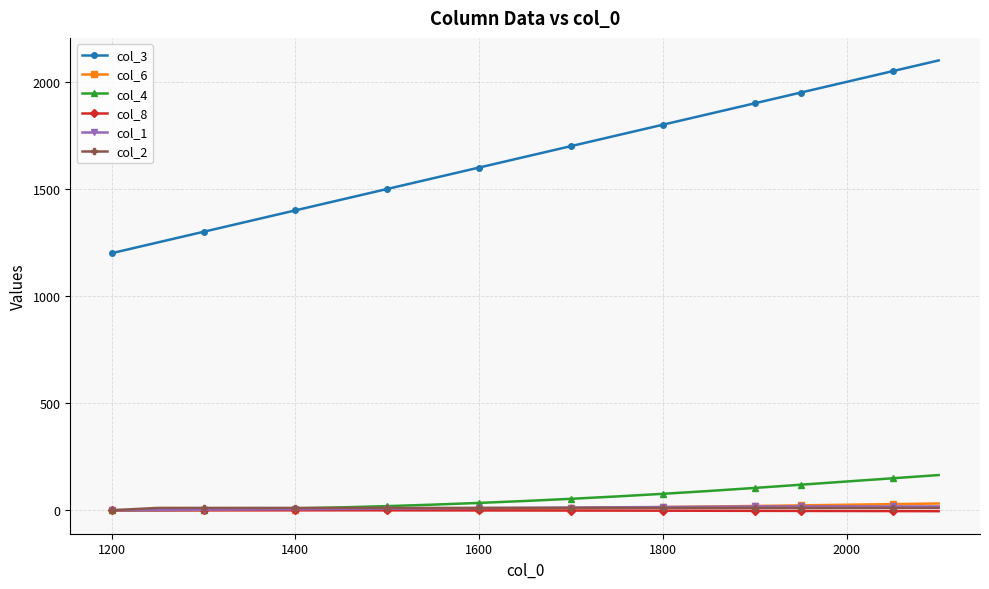

Which series has the largest total across all categories?

col_3